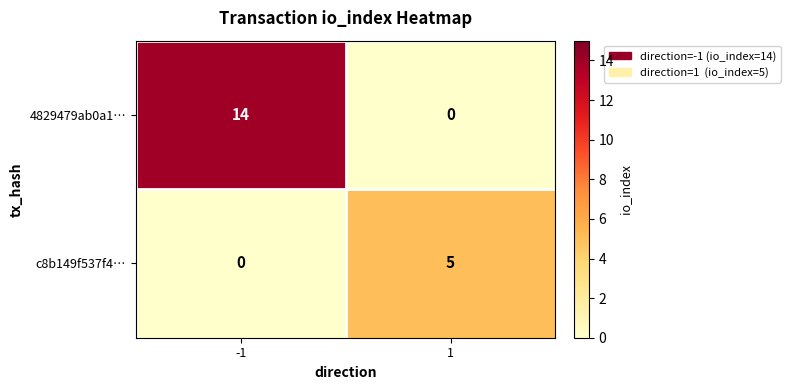

Which series has the widest spread of values?

4829479ab0a1…